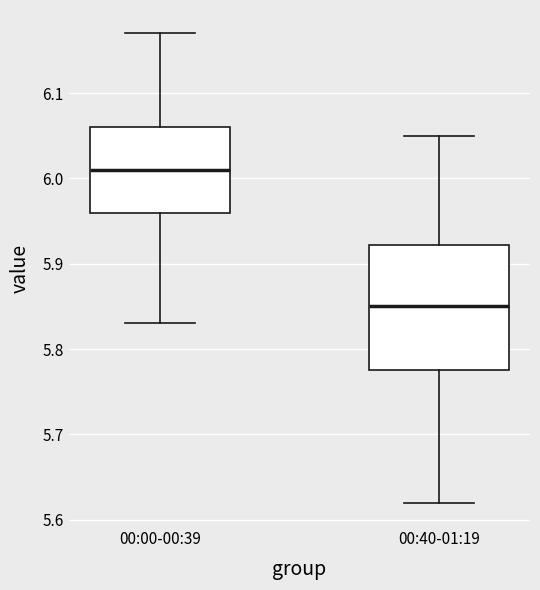

Reading left to right, read every box against the y-axis: the position of its median line, the range the box covers, and the ends of its whiskers. The values are not printed on the chart, so give them approximately, as read against the axis.

00:00-00:39: median 6.01, box 5.96 to 6.06, whiskers 5.83 to 6.17
00:40-01:19: median 5.85, box 5.78 to 5.92, whiskers 5.62 to 6.05